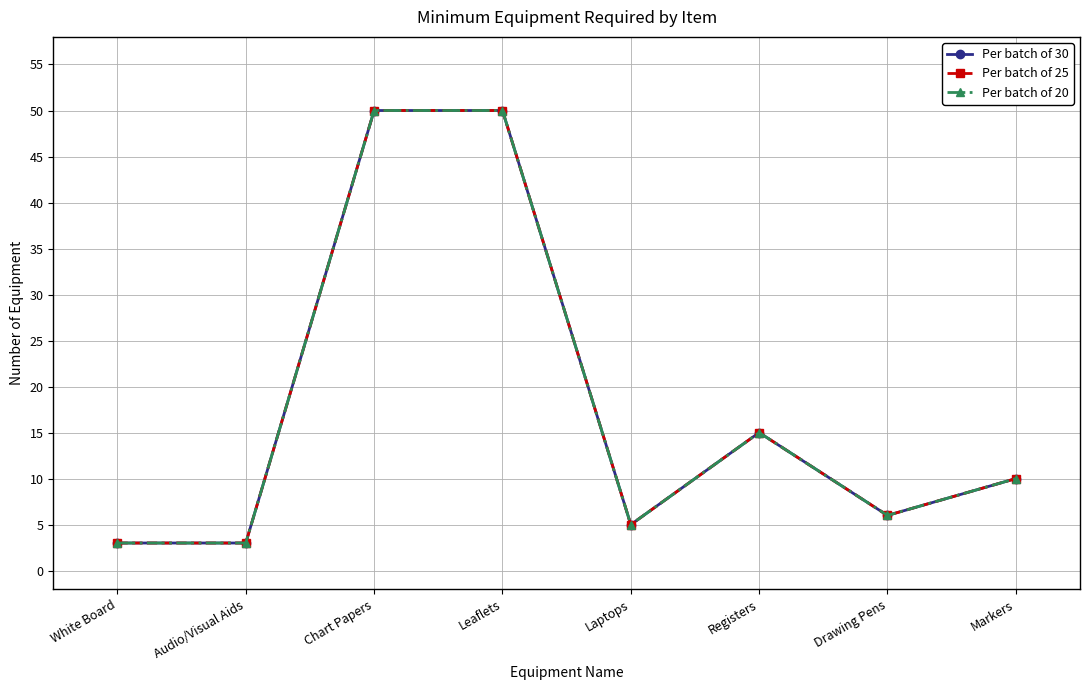

Does the chart have visible grid lines?

Yes